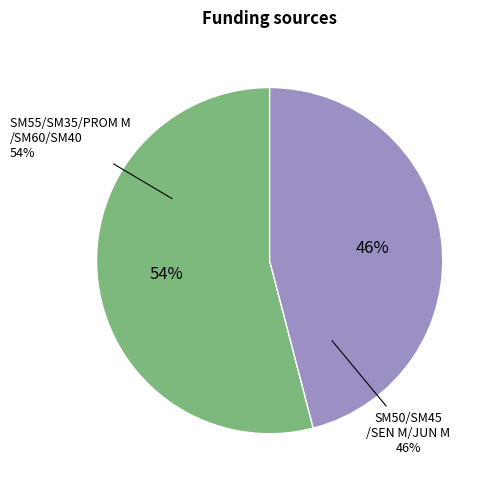

Which has a higher value, SM40 or JUN M?

SM40